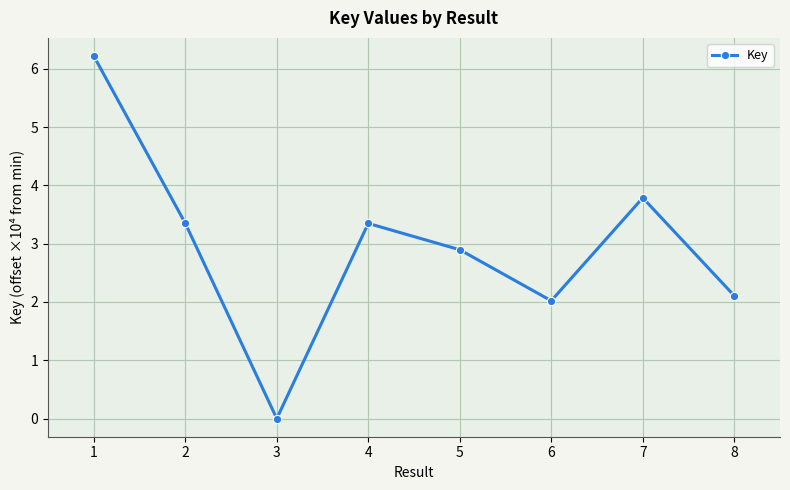

What is the average value?

3.0